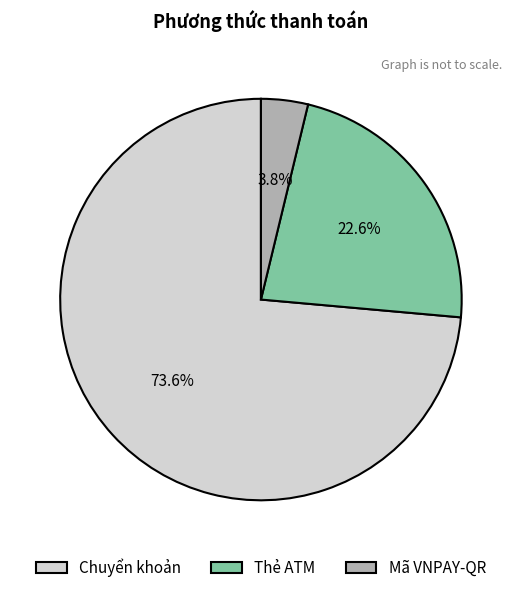

To the nearest percent, what is the combined percentage of Mã VNPAY-QR and Thẻ ATM?

26%